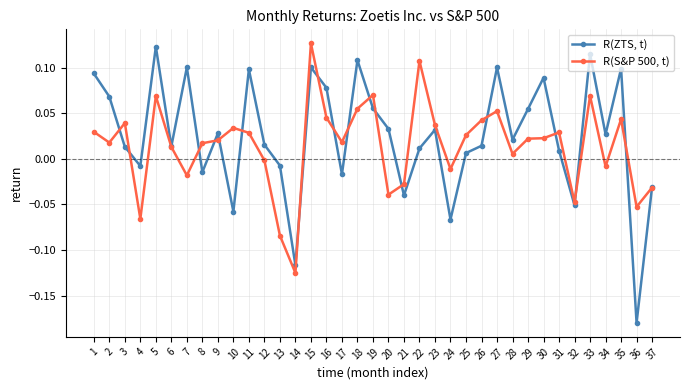

The value of R(S&P 500, t) at 9 is 0.0. True or false?

True